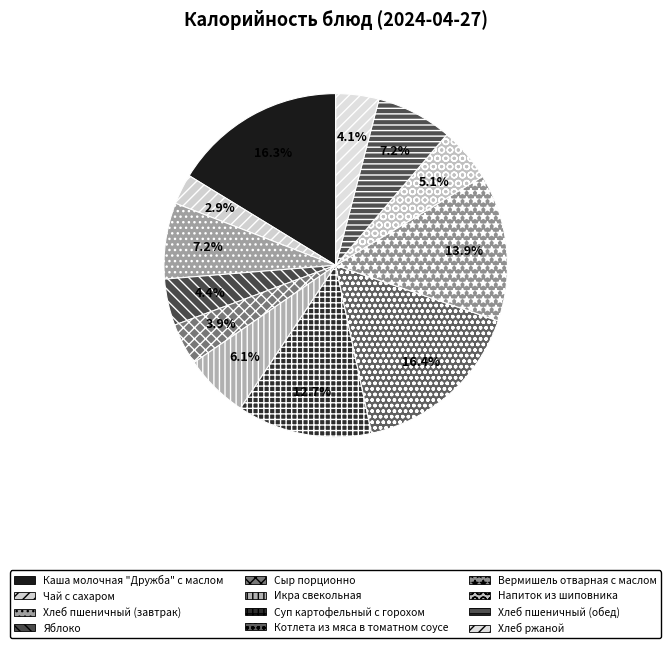

Which category has the smallest portion of the pie?

Чай с сахаром